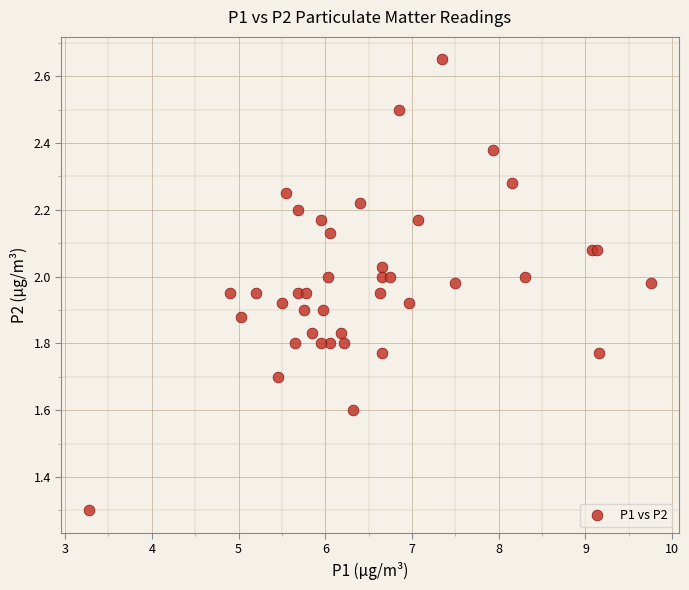

What Y value in the scatter plot is closest to 1?

1.3